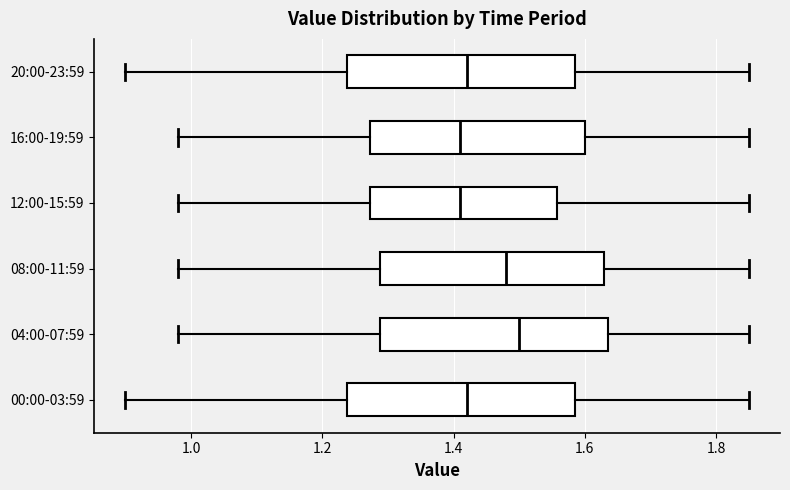

Where does the median line of the box for 04:00-07:59 sit on the x-axis? The values are not printed on the chart, so give them approximately, as read against the axis.

1.50